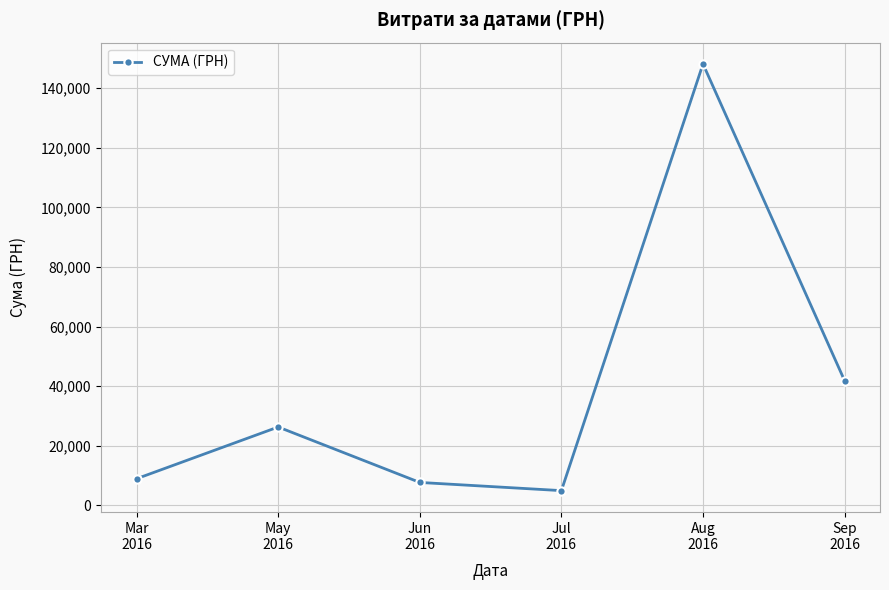

At which label is the value closest to 76537?

Sep
2016